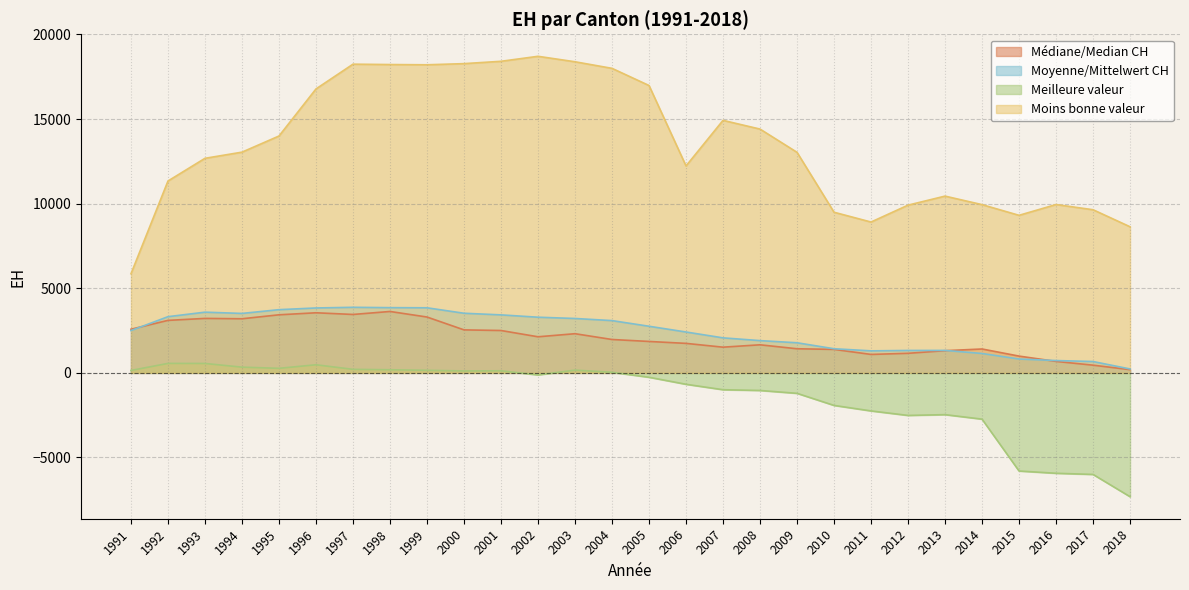

Reading right to left, transcribe all the data shown in this chart.

Médiane/Median CH: 191.0	456.3	679.0	992.0	1412.4	1313.0	1157.6	1091.0	1388.8	1426.0	1660.0	1520.0	1744.5	1858.0	1974.0	2316.0	2134.0	2505.0	2542.0	3302.0	3630.0	3453.5	3553.0	3433.0	3199.0	3220.0	3103.5	2580.0
Moyenne/Mittelwert CH: 232.4	671.3	729.4	819.3	1147.3	1328.6	1326.1	1302.4	1427.3	1780.5	1907.6	2070.5	2416.4	2756.4	3090.3	3215.6	3290.4	3428.8	3524.6	3847.7	3856.1	3876.5	3837.3	3736.5	3514.6	3589.0	3322.4	2501.2
Meilleure valeur: -7317.9	-6001.0	-5933.0	-5799.0	-2733.0	-2467.6	-2513.8	-2247.6	-1922.3	-1207.8	-1039.0	-994.0	-673.0	-258.0	36.0	164.0	-120.0	124.0	116.0	153.0	185.0	210.0	480.0	270.0	339.0	557.0	561.0	144.0
Moins bonne valeur: 8636.0	9643.0	9950.0	9313.0	9944.0	10448.0	9914.0	8916.0	9495.0	13036.0	14410.0	14925.0	12231.0	16985.0	17999.0	18388.0	18711.0	18416.0	18278.0	18210.0	18224.0	18246.0	16783.0	14000.0	13046.0	12682.0	11341.0	5859.0